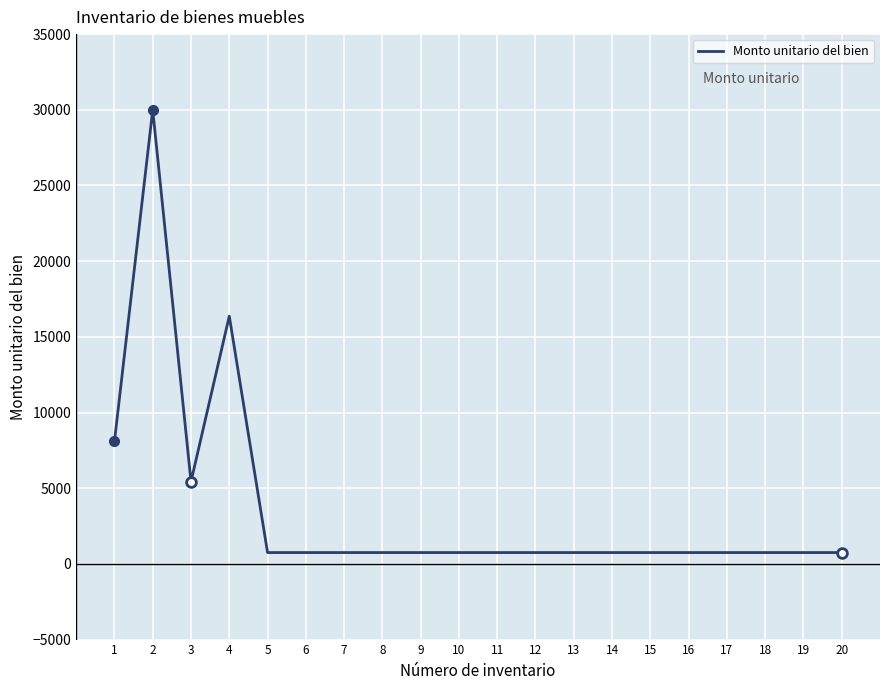

Reading right to left, transcribe all the data shown in this chart.

749.0	749.0	749.0	749.0	749.0	749.0	749.0	749.0	749.0	749.0	749.0	749.0	749.0	749.0	749.0	749.0	16367.0	5438.0	30000.0	8090.0